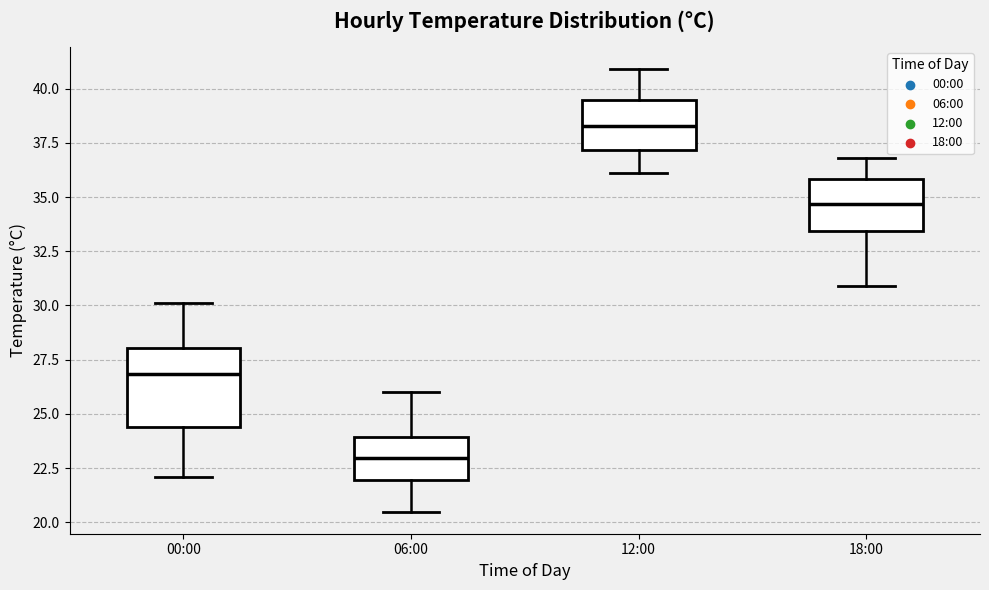

Reading left to right, read every box against the y-axis: the position of its median line, the range the box covers, and the ends of its whiskers. The values are not printed on the chart, so give them approximately, as read against the axis.

00:00: median 27.0, box 24.5 to 28.0, whiskers 22.0 to 30.0
06:00: median 23.0, box 22.0 to 24.0, whiskers 20.5 to 26.0
12:00: median 38.5, box 37.0 to 39.5, whiskers 36.0 to 41.0
18:00: median 34.5, box 33.5 to 36.0, whiskers 31.0 to 37.0